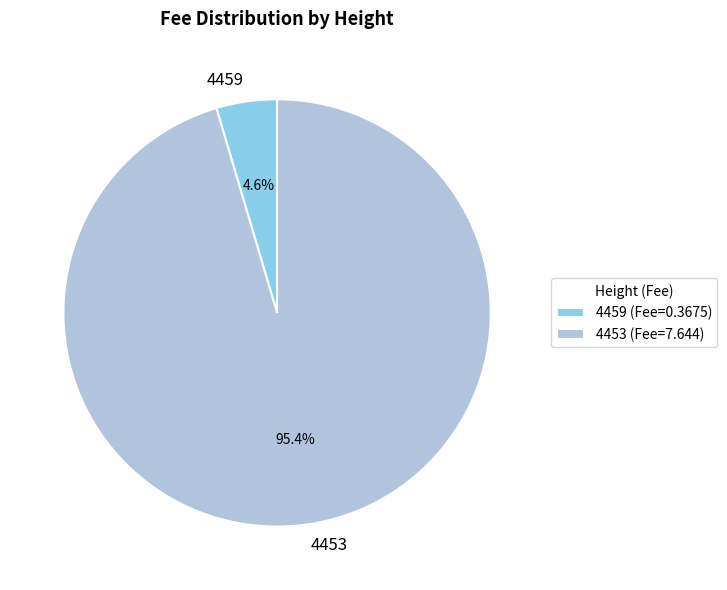

Between 4453 and 4459, which is larger?

4453